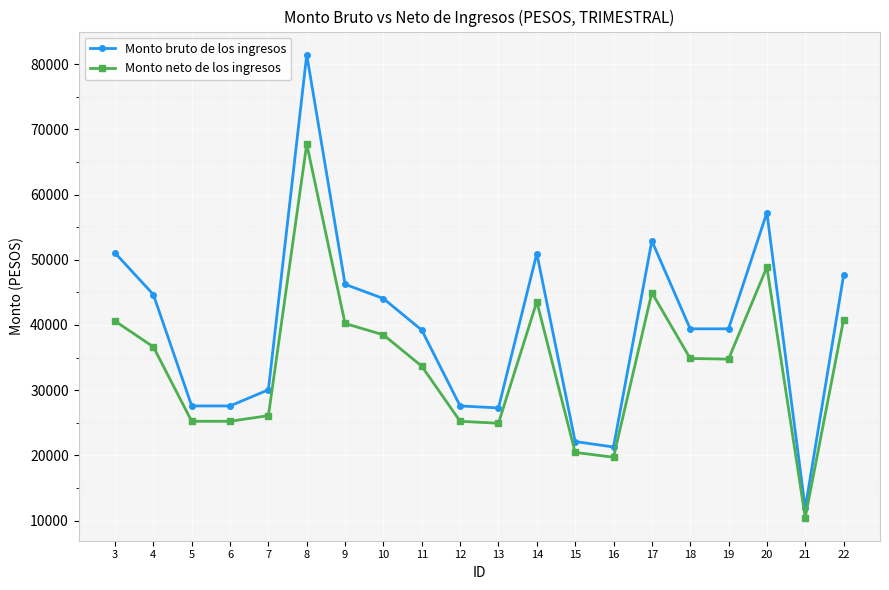

At which label does Monto bruto de los ingresos reach its minimum?

21